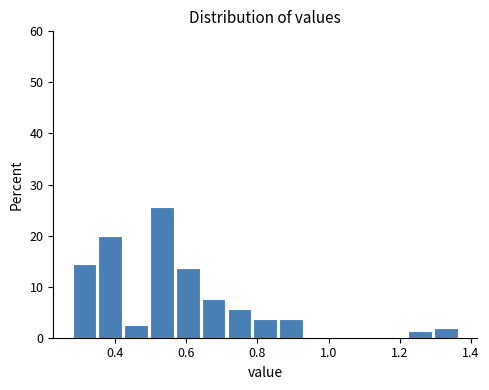

Read against the x-axis, roughly where is the centre of the tallest bar?

0.54